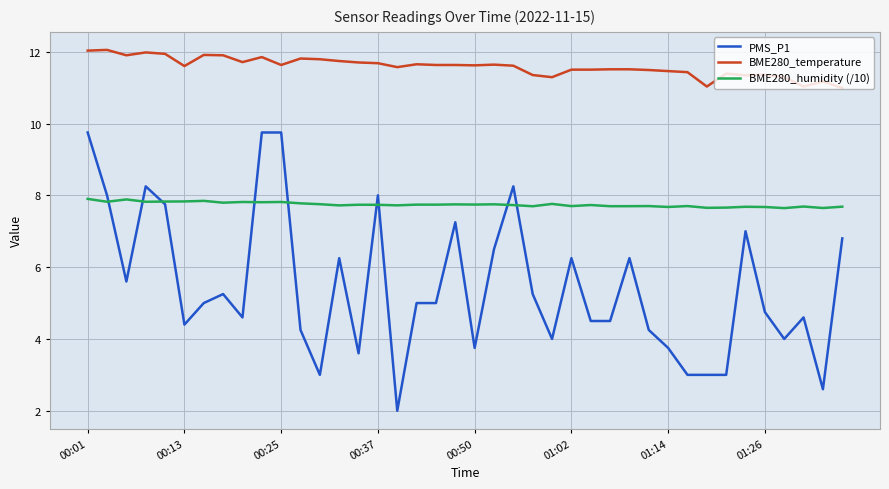

Count the number of data series in this chart.

3